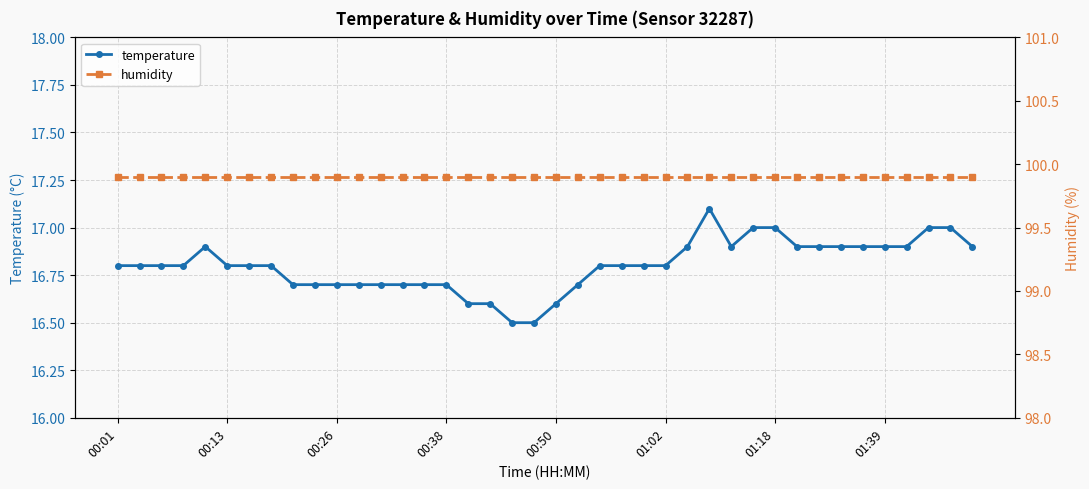

At which label does humidity reach its peak?

00:01